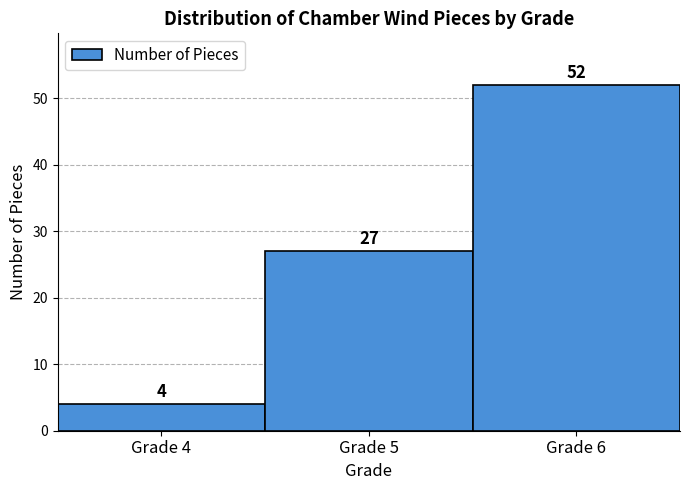

Reading left to right, list every bar in this chart as the range it spans on the x-axis followed by its height.

3.5 to 4.5: 4
4.5 to 5.5: 27
5.5 to 6.5: 52